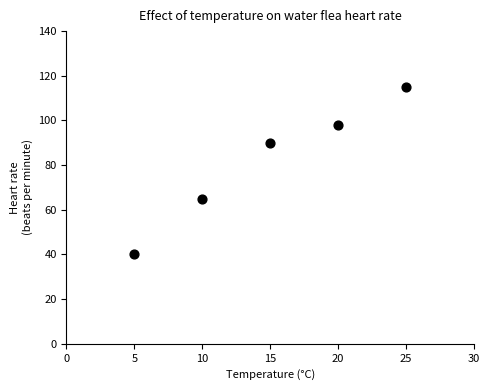

What is the average X value?

15